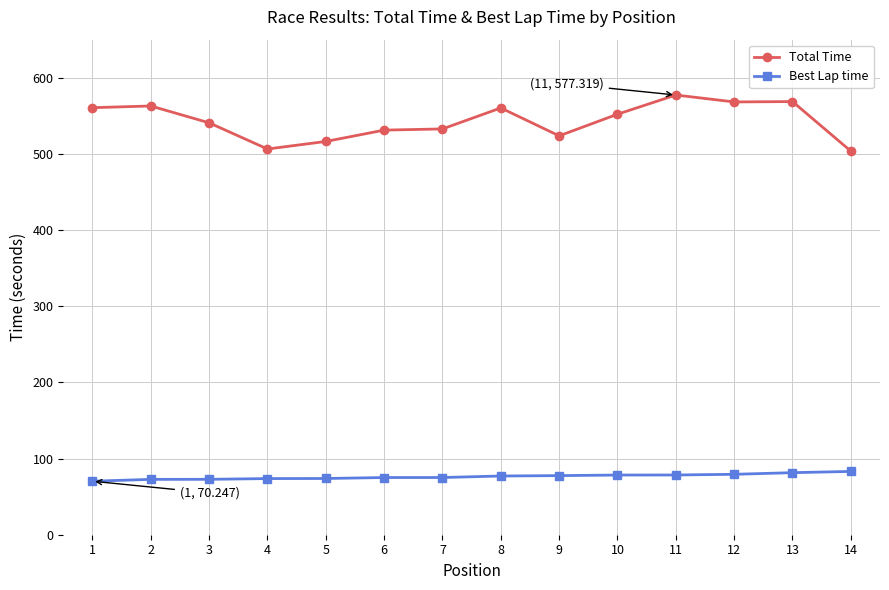

What is the greatest value displayed?

577.3